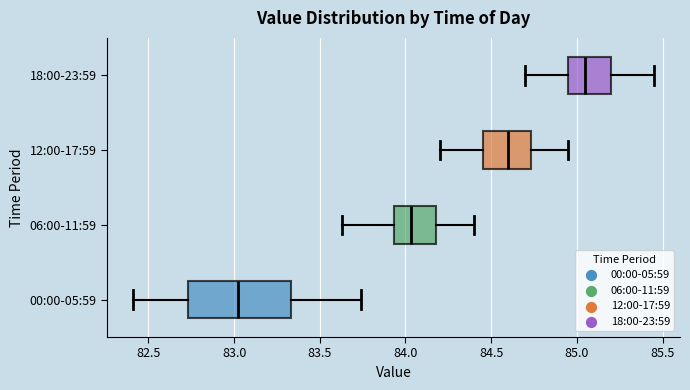

Reading bottom to top, read every box against the x-axis: the position of its median line, the range the box covers, and the ends of its whiskers. The values are not printed on the chart, so give them approximately, as read against the axis.

00:00-05:59: median 83.00, box 82.75 to 83.35, whiskers 82.40 to 83.75
06:00-11:59: median 84.05, box 83.95 to 84.20, whiskers 83.65 to 84.40
12:00-17:59: median 84.60, box 84.45 to 84.75, whiskers 84.20 to 84.95
18:00-23:59: median 85.05, box 84.95 to 85.20, whiskers 84.70 to 85.45